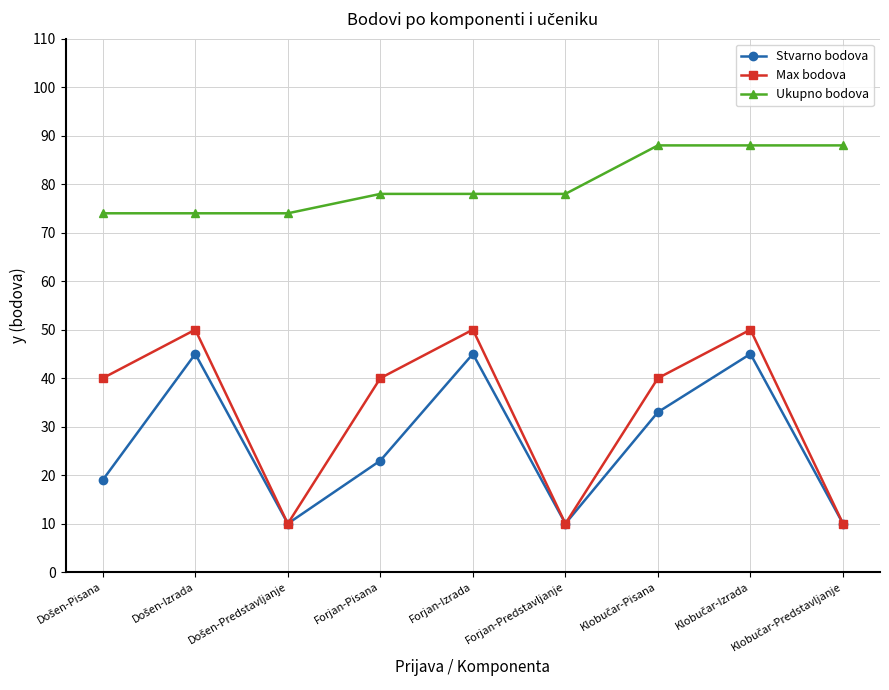

The value of Stvarno bodova at Forjan-Izrada is 10. True or false?

False